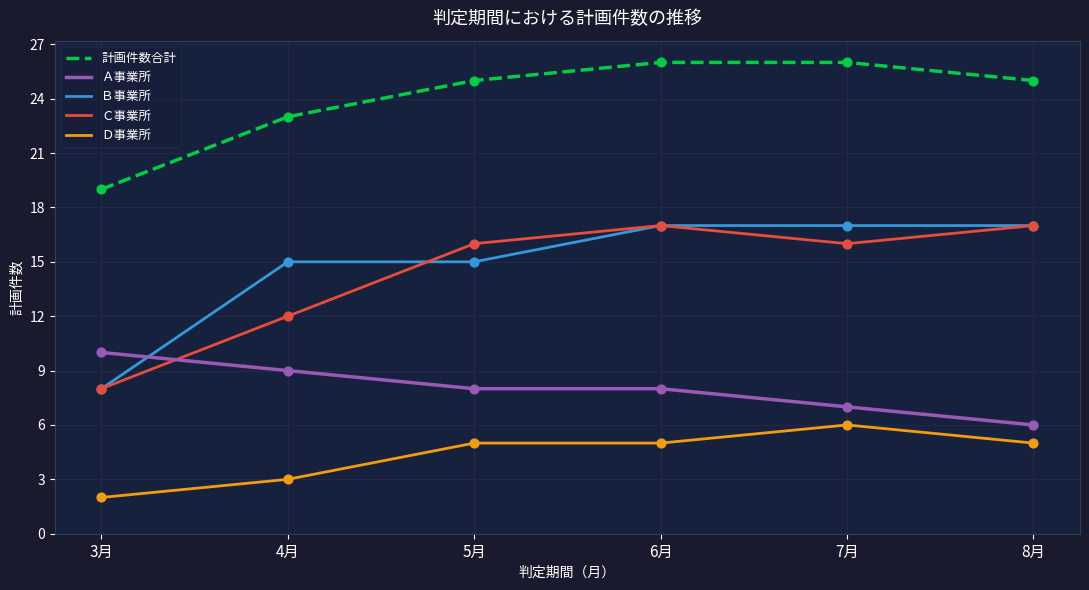

At how many categories does at least one series exceed 21?

5